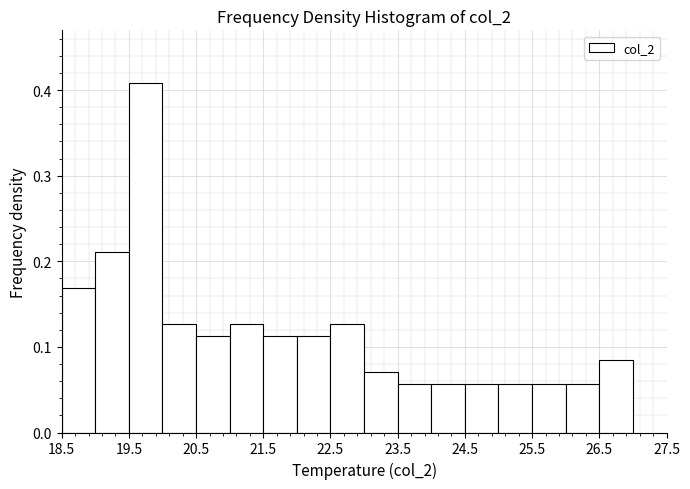

Reading left to right, list every bar in this chart as the range it spans on the x-axis followed by its height. The values are not printed on the chart, so give them approximately, as read against the axis.

18.5 to 19.0: 0.17
19.0 to 19.5: 0.21
19.5 to 20.0: 0.41
20.0 to 20.5: 0.13
20.5 to 21.0: 0.11
21.0 to 21.5: 0.13
21.5 to 22.0: 0.11
22.0 to 22.5: 0.11
22.5 to 23.0: 0.13
23.0 to 23.5: 0.07
23.5 to 24.0: 0.06
24.0 to 24.5: 0.06
24.5 to 25.0: 0.06
25.0 to 25.5: 0.06
25.5 to 26.0: 0.06
26.0 to 26.5: 0.06
26.5 to 27.0: 0.08